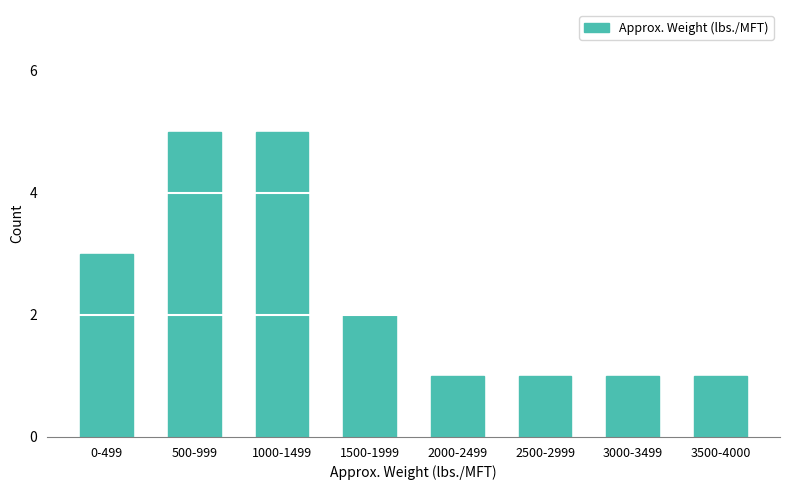

Reading right to left, what are all the values shown in this chart?

3500-4000=1	3000-3499=1	2500-2999=1	2000-2499=1	1500-1999=2	1000-1499=5	500-999=5	0-499=3